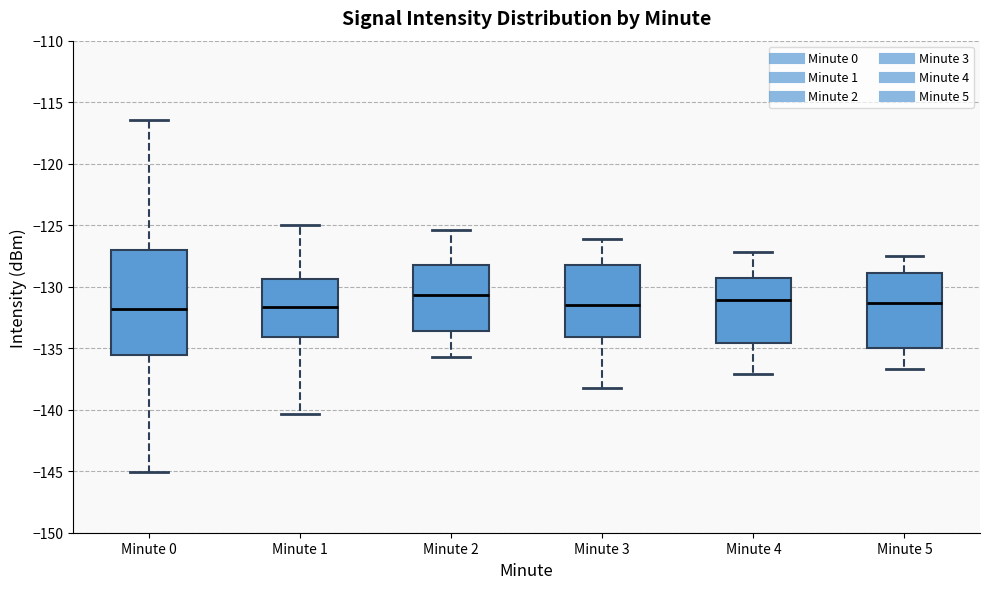

Where does the upper whisker of the box for Minute 3 end on the y-axis? The values are not printed on the chart, so give them approximately, as read against the axis.

-126.0